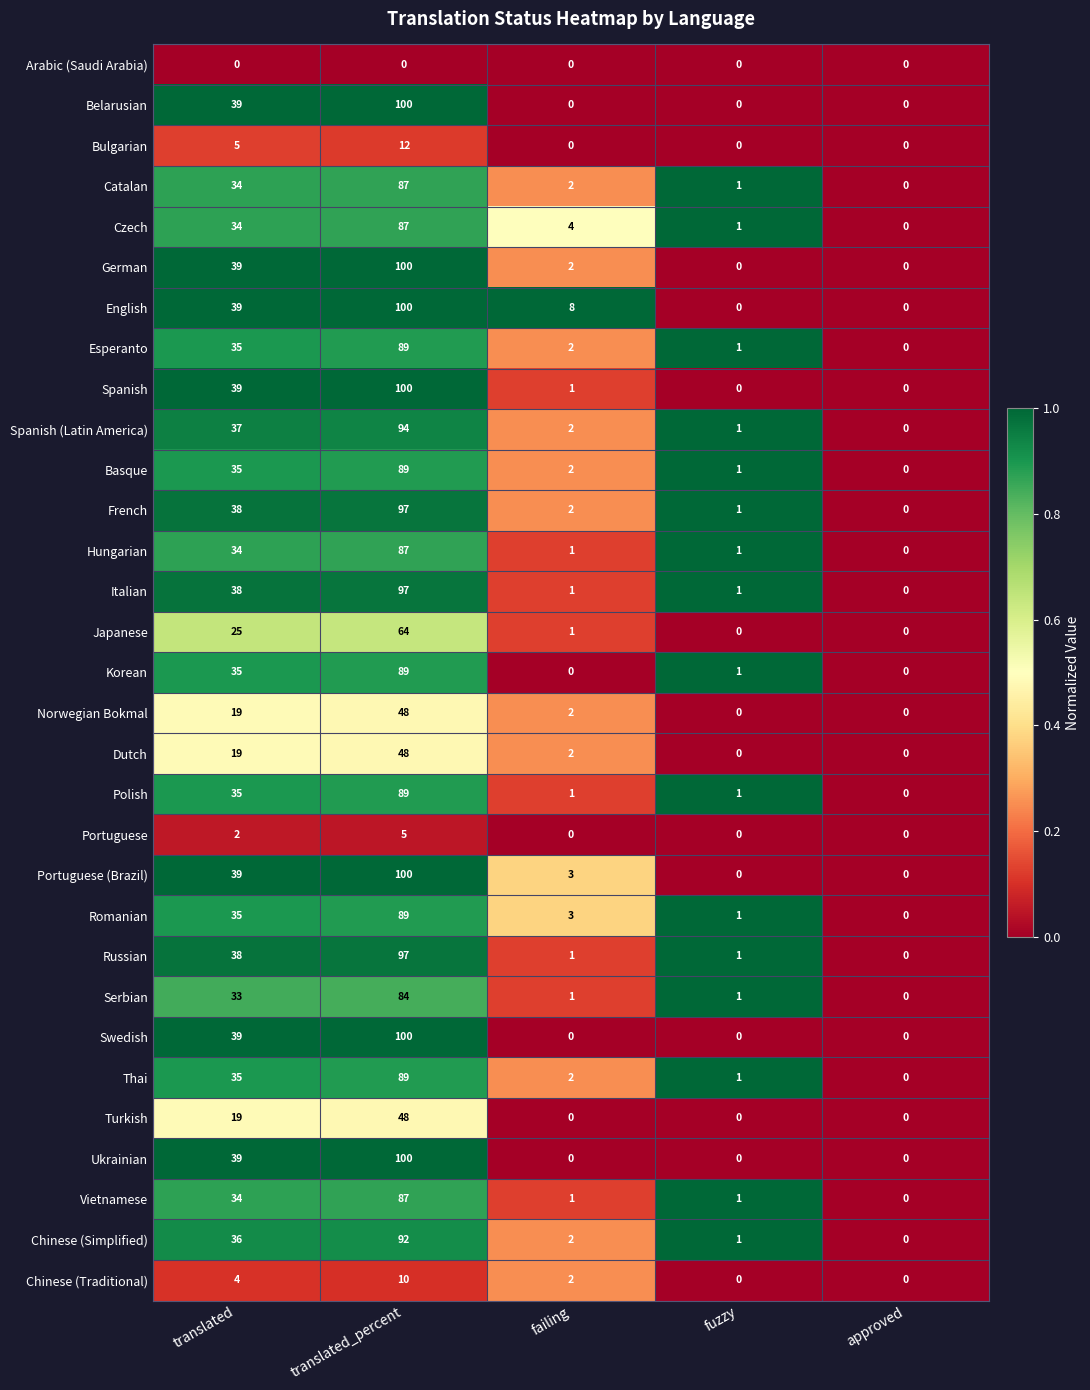

At which category is the sum across all series the highest?

translated_percent